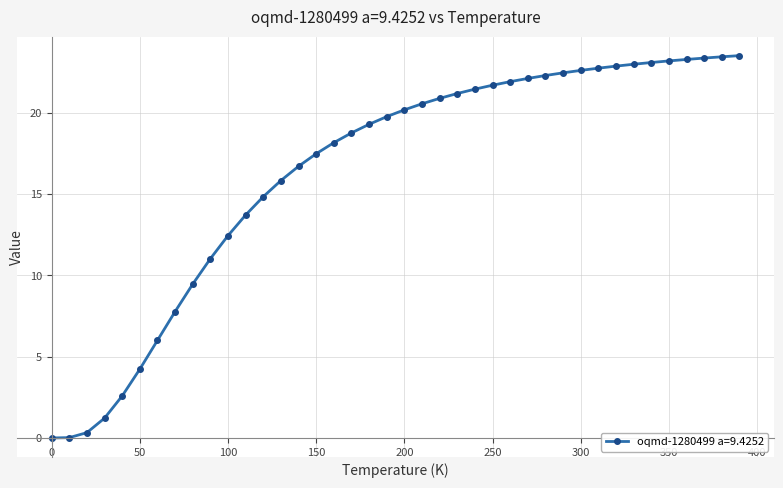

How many distinct data groups are displayed?

1